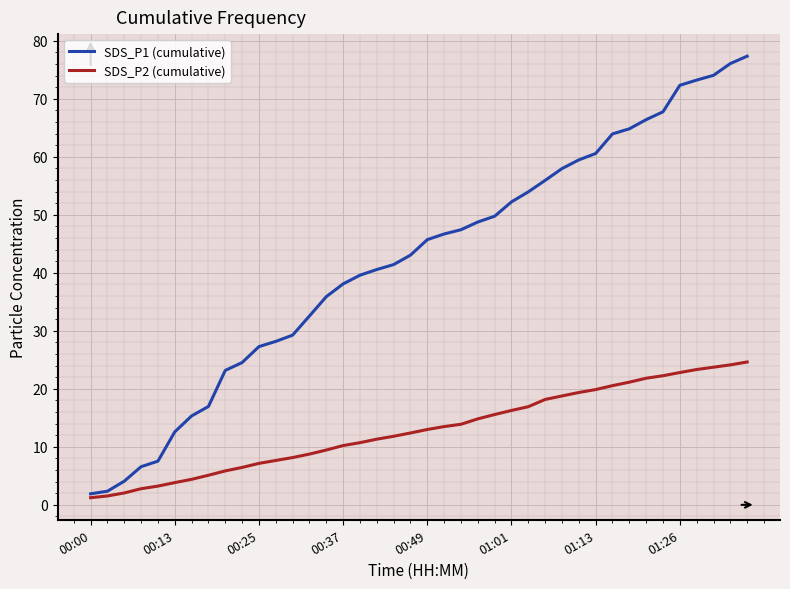

Rank the series by their maximum value, from lowest to highest.

SDS_P2 (cumulative), SDS_P1 (cumulative)